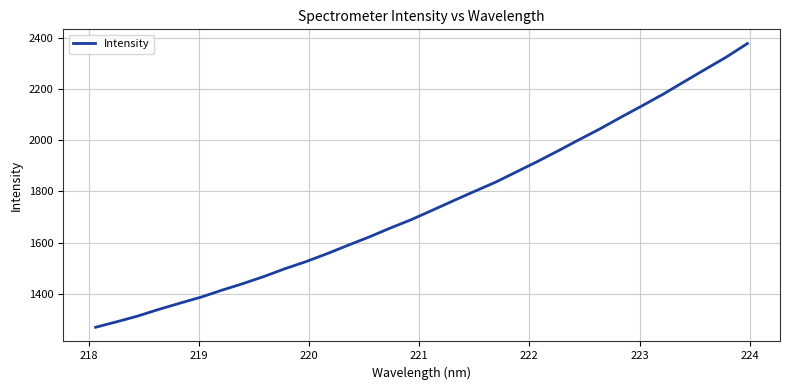

Does the chart display data point markers on the line(s)?

No